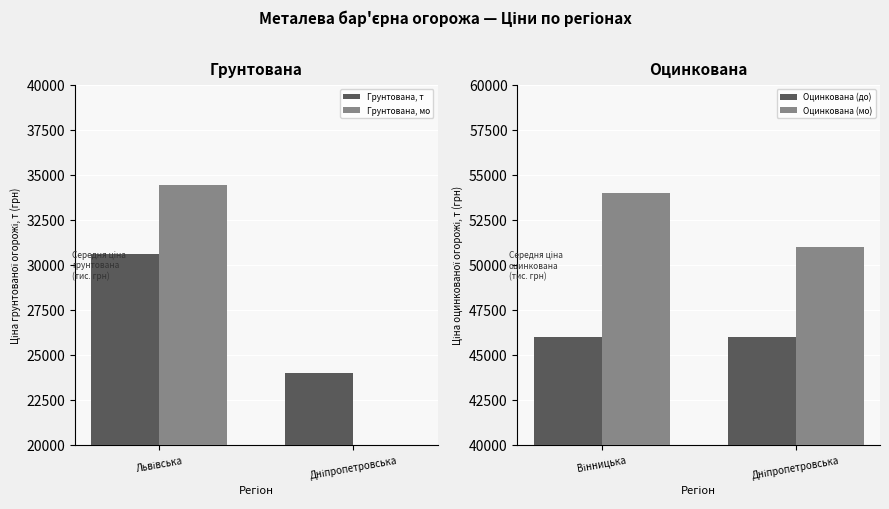

How many values in the Грунтована, мо series are below 34430?

1